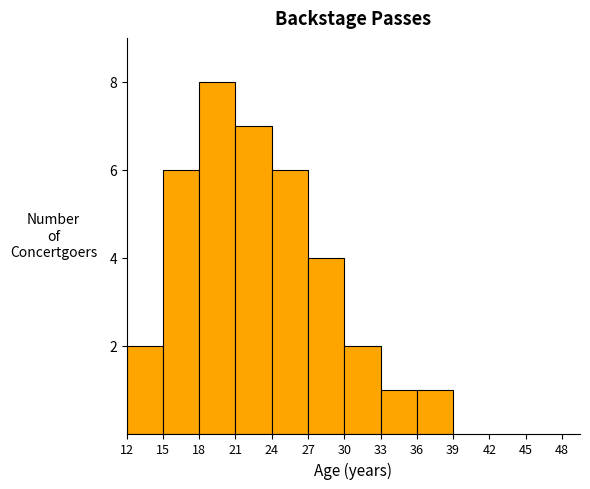

Over which range of the x-axis is the bar tallest?

18 to 21